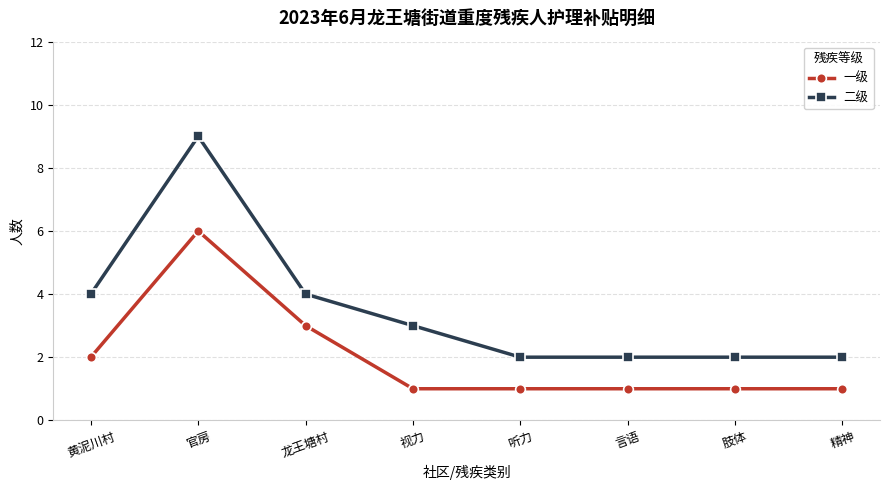

What is the difference between the maximum and minimum values in the 二级 series?

7